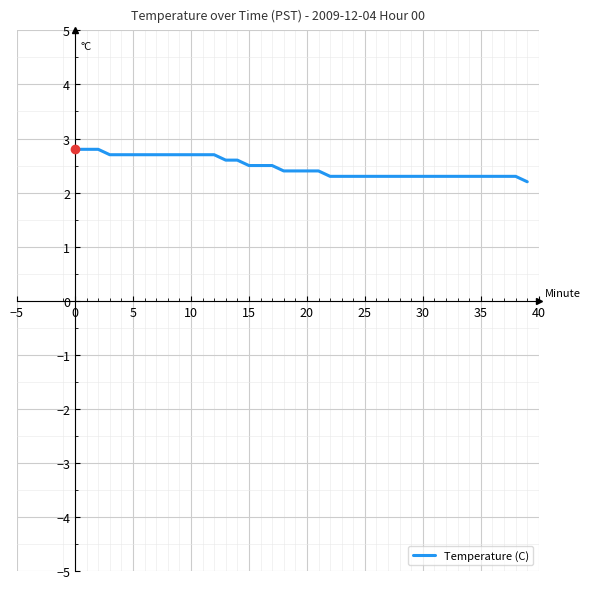

What is the maximum value shown in the chart?

2.8